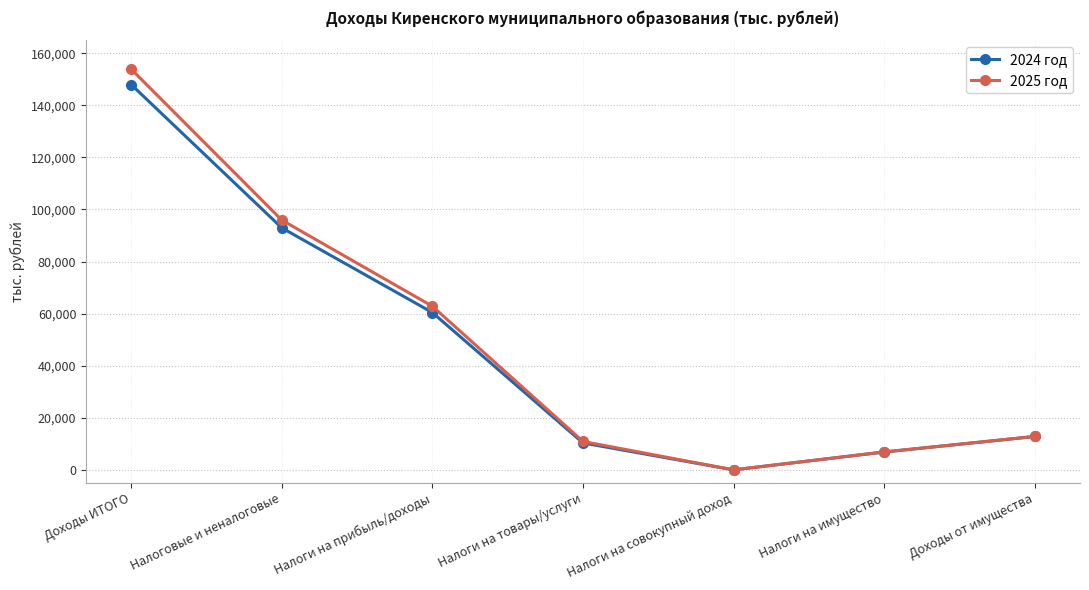

At which label does 2025 год first exceed 12828?

Доходы ИТОГО